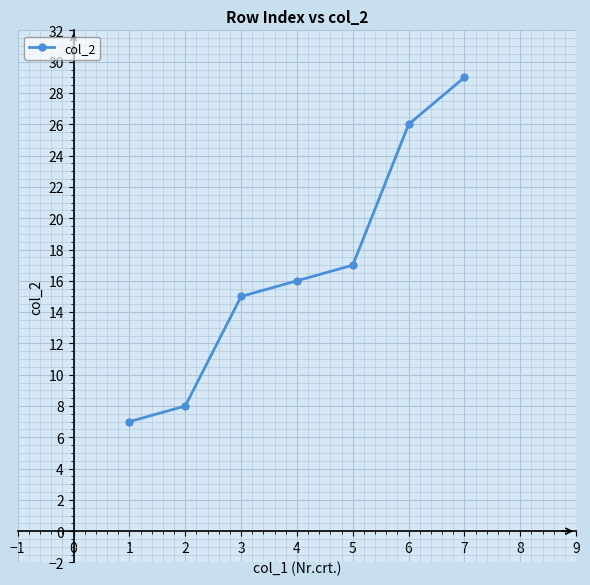

What value does the data have at 4, to the nearest 10?

20